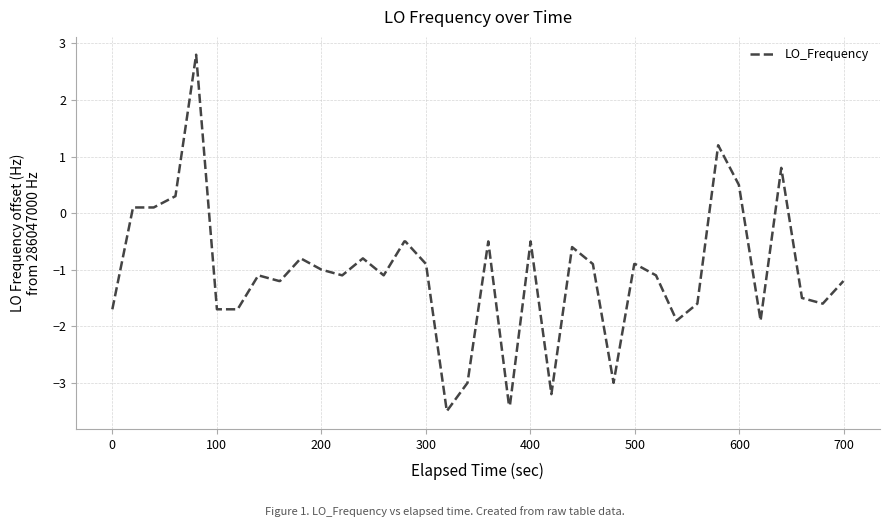

What is the maximum value shown in the chart?

2.8